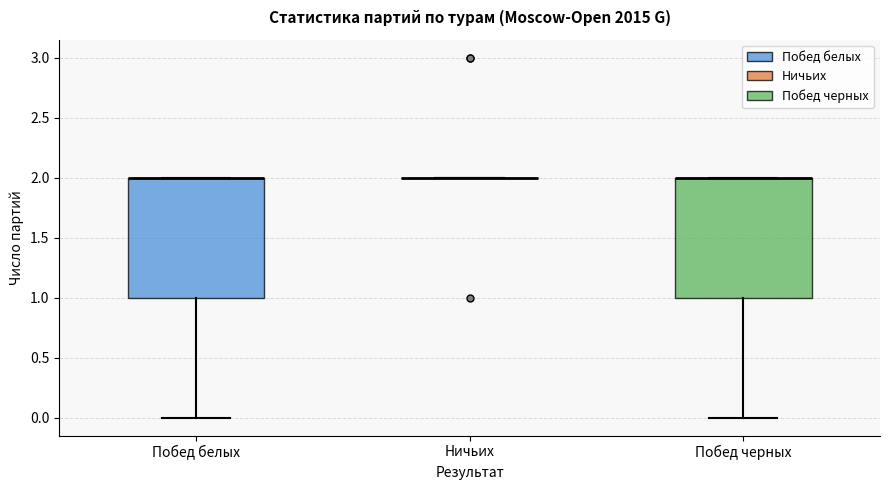

Reading left to right, read every box against the y-axis: the position of its median line, the range the box covers, and the ends of its whiskers. The values are not printed on the chart, so give them approximately, as read against the axis.

Побед белых: median 2 (drawn on the box's upper edge), box 1 to 2, whiskers 0 to 2
Ничьих: box collapsed to a line at 2, whiskers 2 to 2
Побед черных: median 2 (drawn on the box's upper edge), box 1 to 2, whiskers 0 to 2